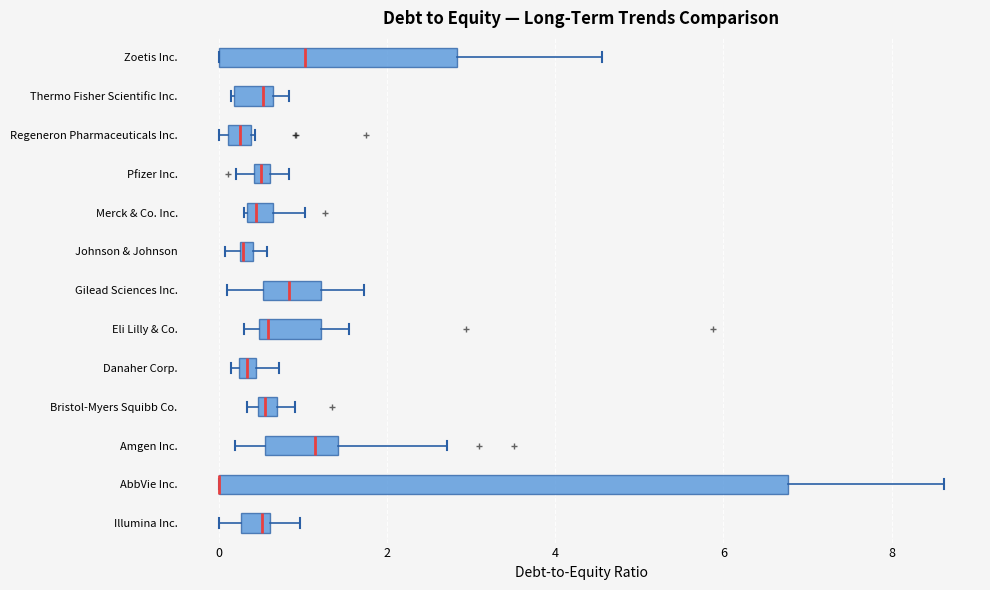

Where is the right edge of the box for Zoetis Inc. on the x-axis? The values are not printed on the chart, so give them approximately, as read against the axis.

2.8